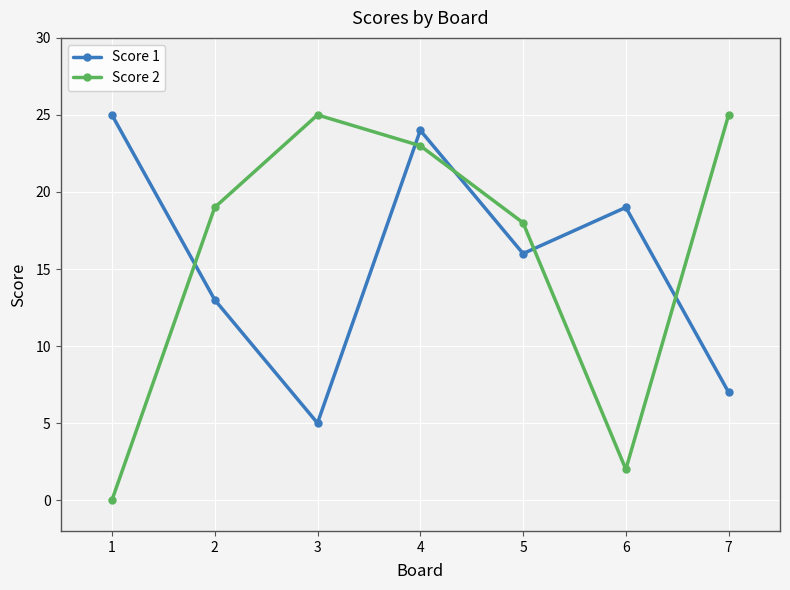

What is the maximum value shown in the chart?

25